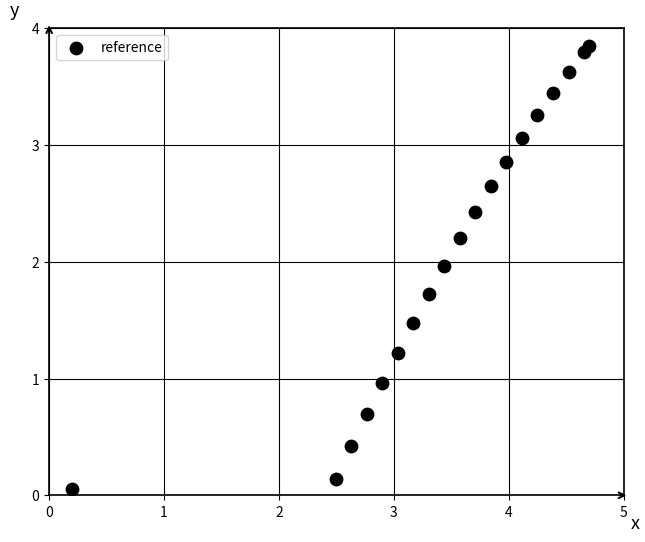

What is the range of X values (max minus min)?

4.5